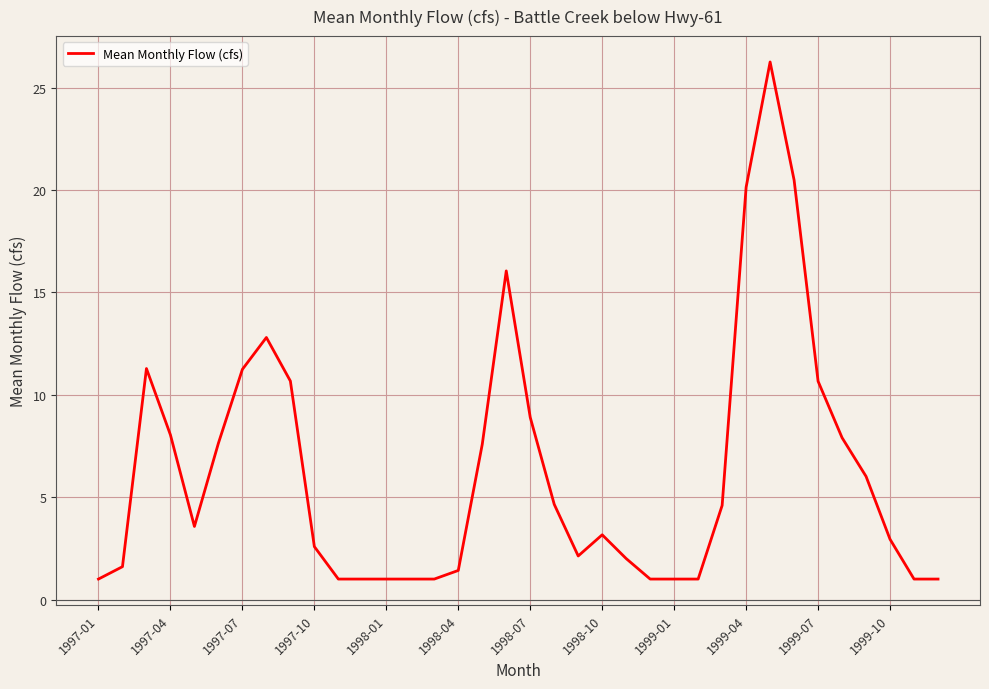

What is the minimum value shown in the chart?

1.0